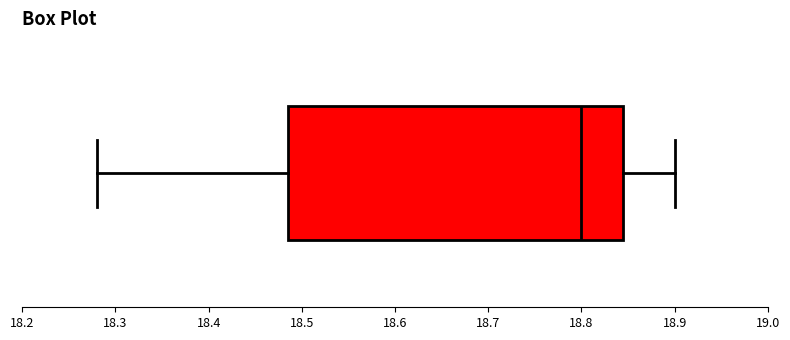

Read this box plot against the x-axis: the position of the median line, the range covered by the box, and the ends of both whiskers. The values are not printed on the chart, so give them approximately, as read against the axis.

median 18.80, box 18.49 to 18.85, whiskers 18.28 to 18.90